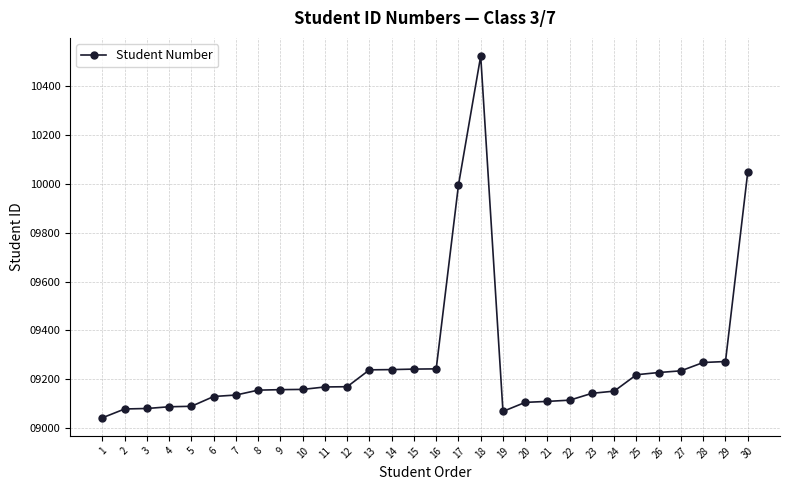

What is the value of the 15th point from the left?

9242